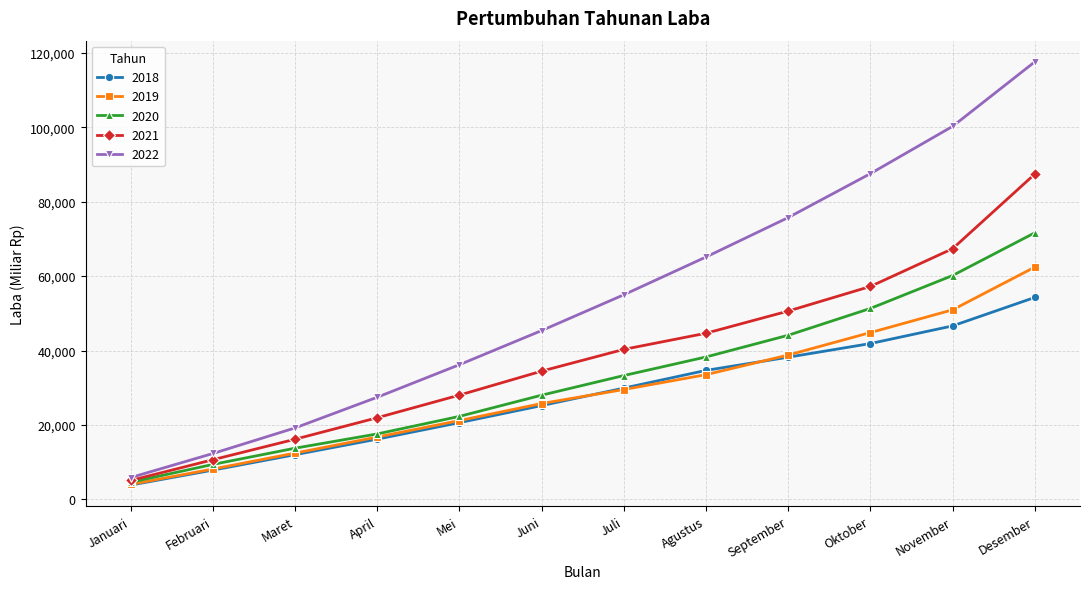

Count the number of data series in this chart.

5